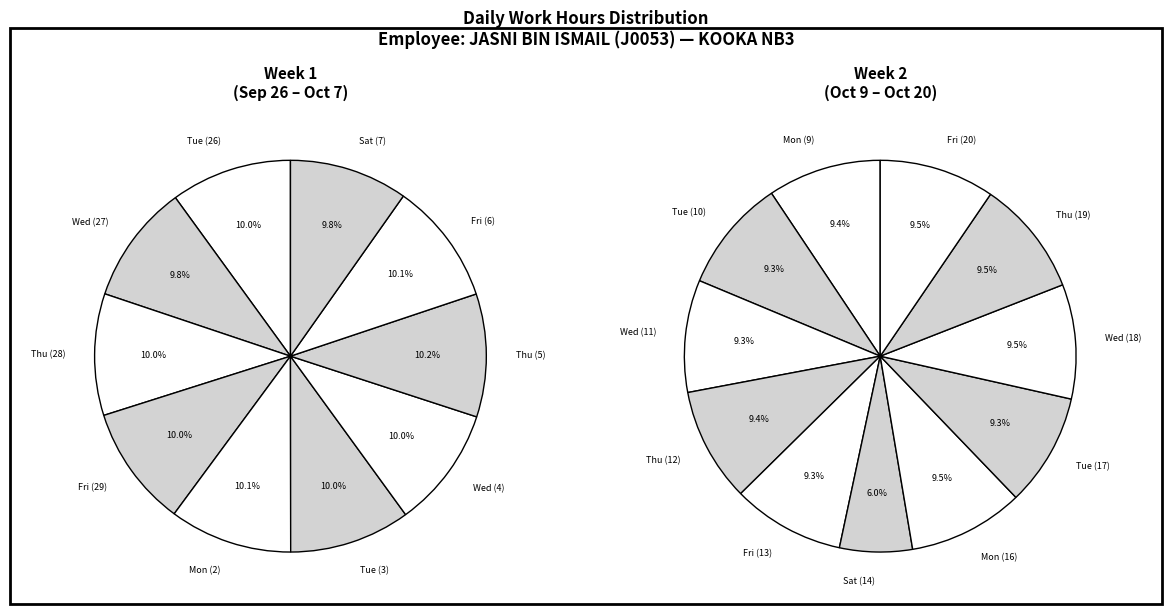

Count the number of slices in the pie.

21